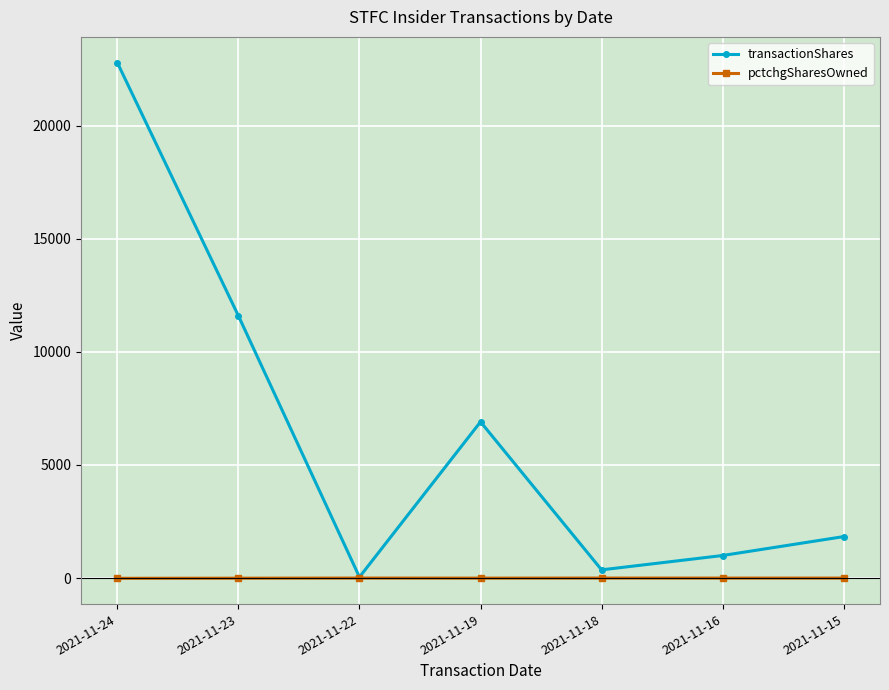

Rank the series by their maximum value, from lowest to highest.

pctchgSharesOwned, transactionShares